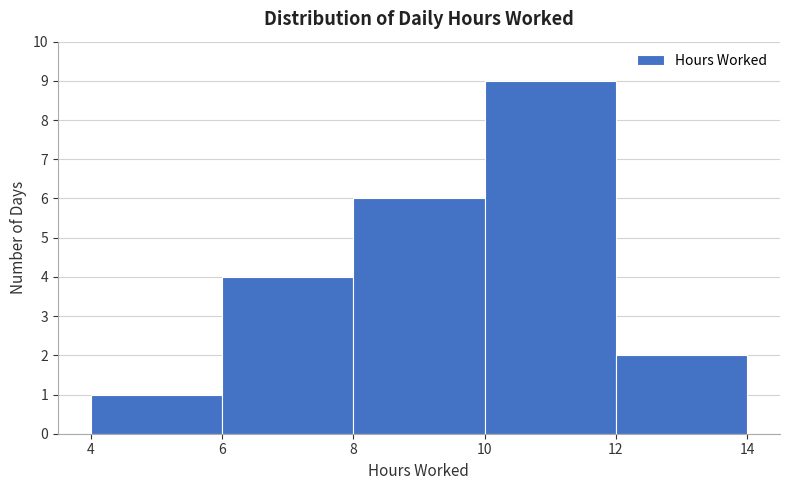

Which range on the x-axis has the tallest bar?

10 to 12